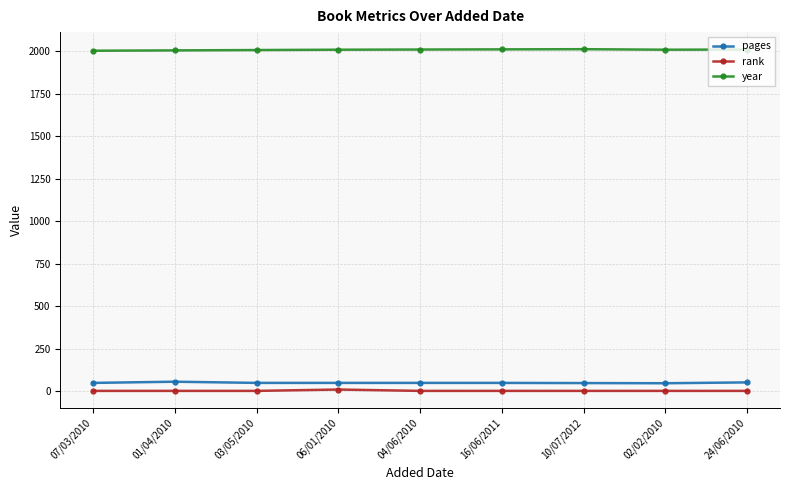

The value of rank at 10/07/2012 is 1. True or false?

True